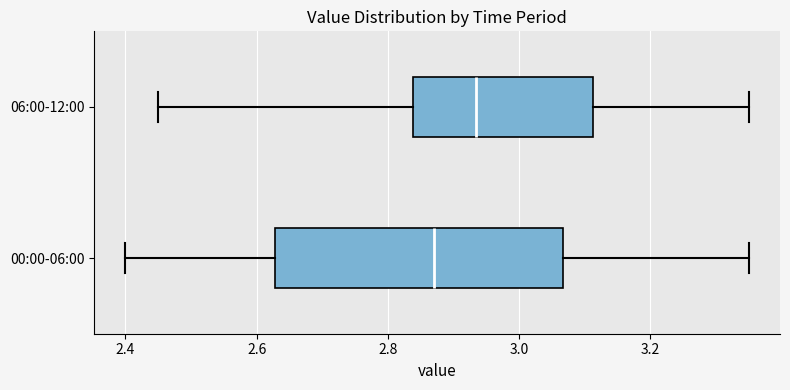

Which box has the furthest to the right median line?

06:00-12:00